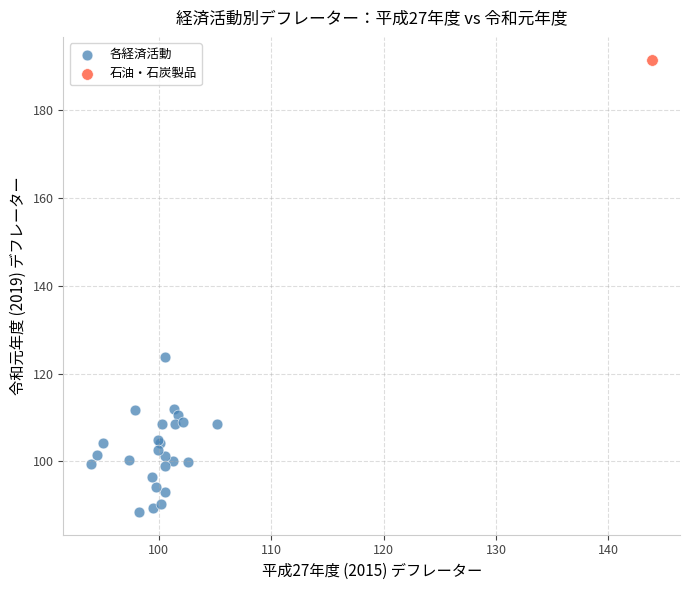

What are all the series names shown in the legend?

各経済活動, 石油・石炭製品